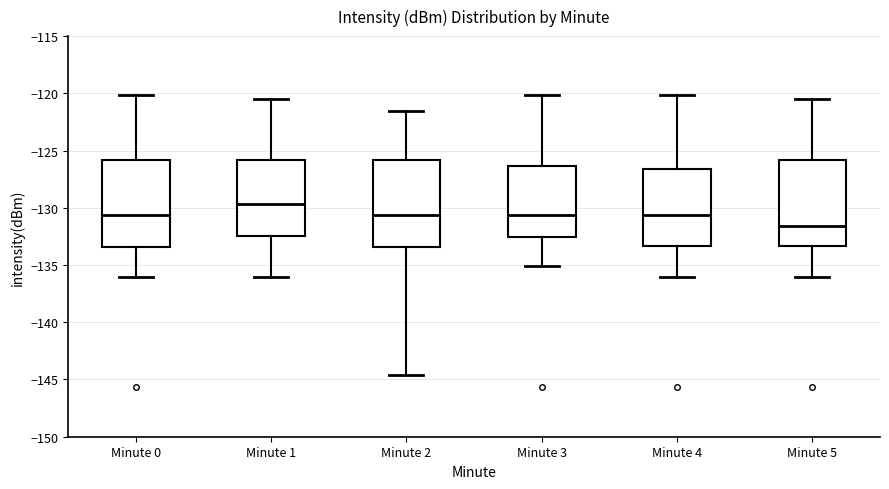

Reading left to right, transcribe this box plot: for each box, give where its median line is, the range the box spans, and where its two whiskers end, as read against the y-axis. The values are not printed on the chart, so give them approximately, as read against the axis.

Minute 0: median -130.5, box -133.5 to -126.0, whiskers -136.0 to -120.0
Minute 1: median -129.5, box -132.5 to -126.0, whiskers -136.0 to -120.5
Minute 2: median -130.5, box -133.5 to -126.0, whiskers -144.5 to -121.5
Minute 3: median -130.5, box -132.5 to -126.5, whiskers -135.0 to -120.0
Minute 4: median -130.5, box -133.5 to -126.5, whiskers -136.0 to -120.0
Minute 5: median -131.5, box -133.5 to -126.0, whiskers -136.0 to -120.5